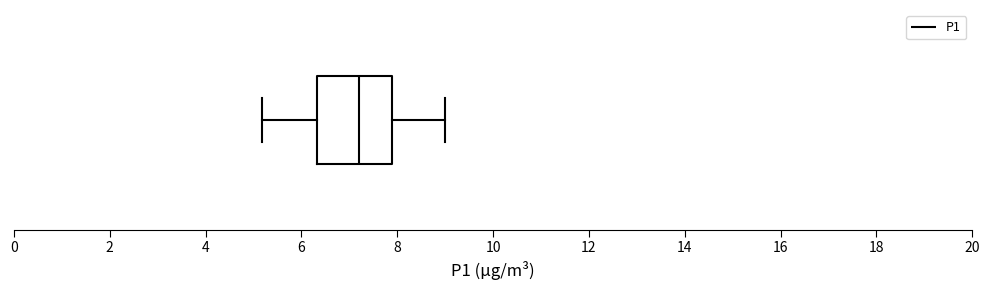

Transcribe this box plot: give where the median line is, the range the box spans, and where the two whiskers end, as read against the x-axis. The values are not printed on the chart, so give them approximately, as read against the axis.

median 7.2, box 6.4 to 8.0, whiskers 5.2 to 9.0